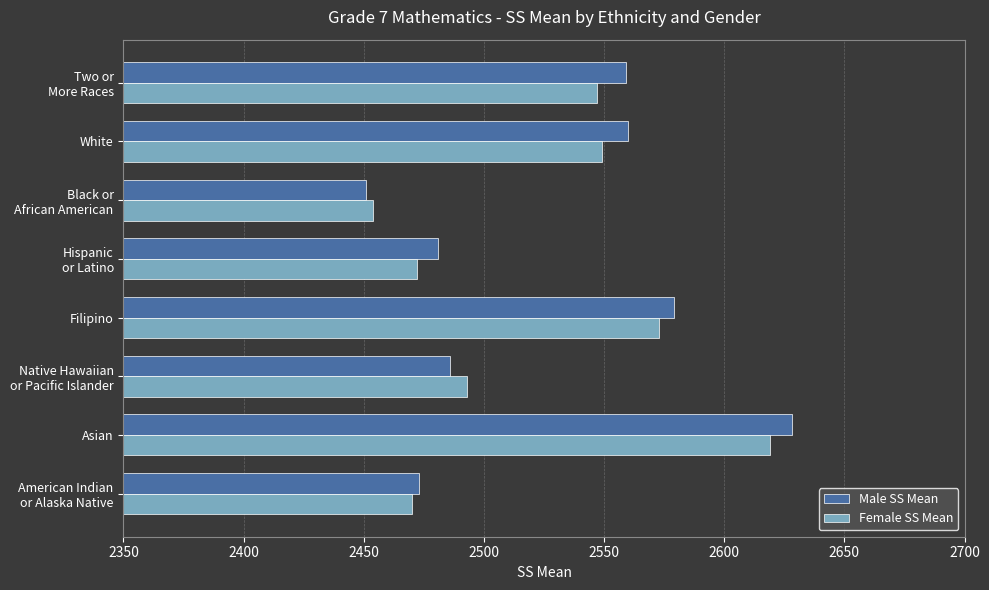

What is the sum of all Male SS Mean values?

20217